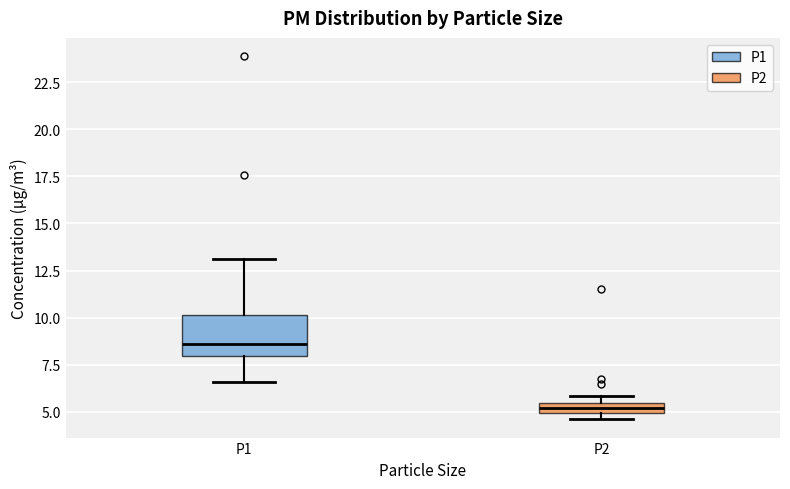

Comparing the boxes themselves (not the whiskers), which one is the tallest?

P1